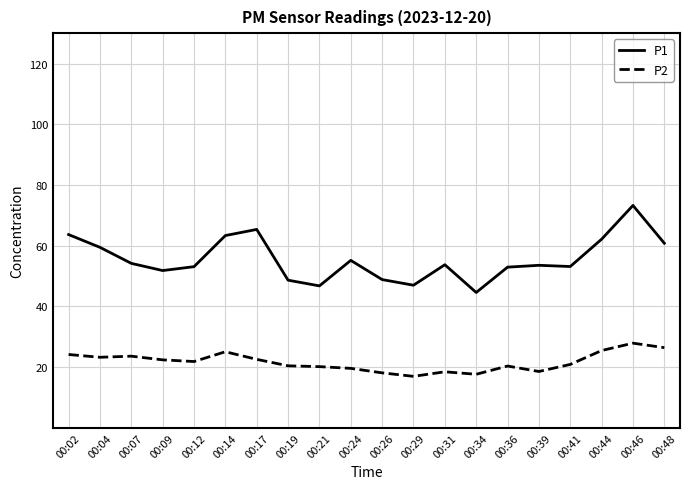

At which label does P2 first exceed 21?

00:02